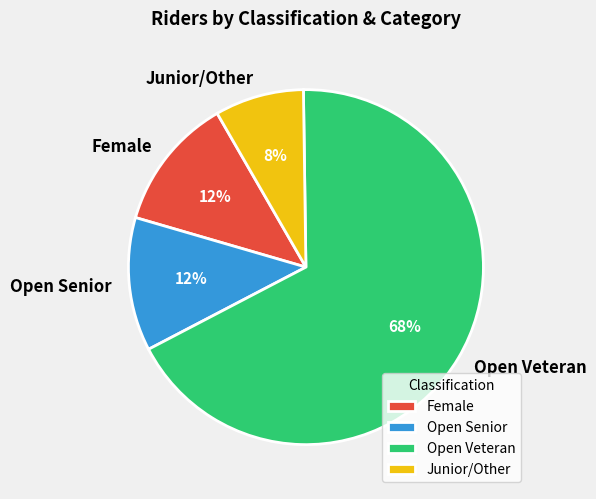

True or false: Female accounts for 12% of the total.

True